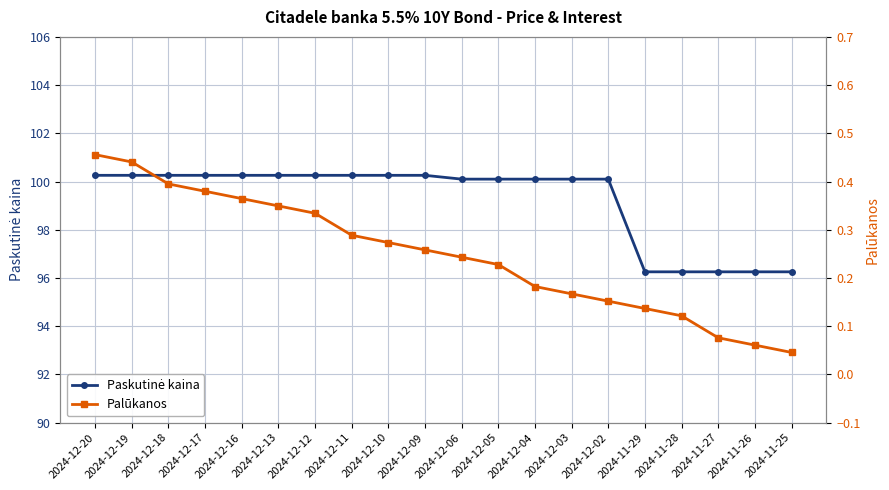

How many distinct data groups are displayed?

2